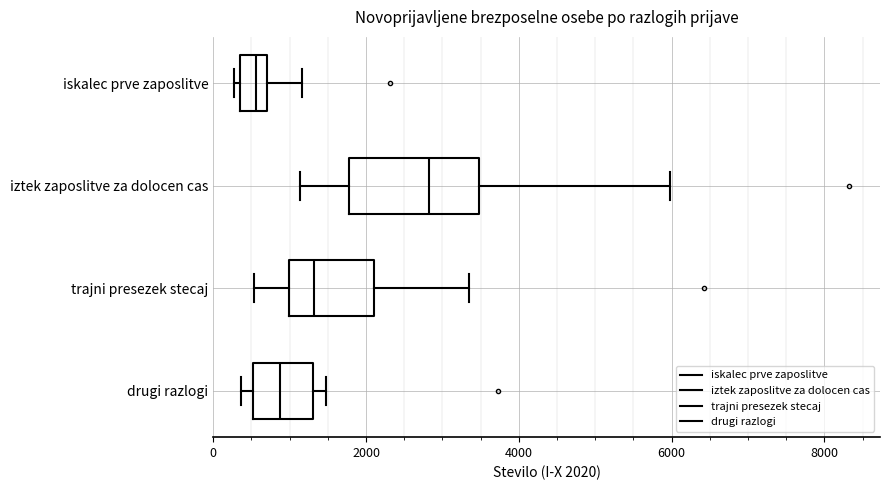

Reading bottom to top, transcribe this box plot: for each box, give where its median line is, the range the box spans, and where its two whiskers end, as read against the x-axis. The values are not printed on the chart, so give them approximately, as read against the axis.

drugi razlogi: median 800, box 600 to 1400, whiskers 400 to 1400 (just right of the box's right edge)
trajni presezek stecaj: median 1400, box 1000 to 2200, whiskers 600 to 3400
iztek zaposlitve za dolocen cas: median 2800, box 1800 to 3400, whiskers 1200 to 6000
iskalec prve zaposlitve: median 600, box 400 to 800, whiskers 200 to 1200